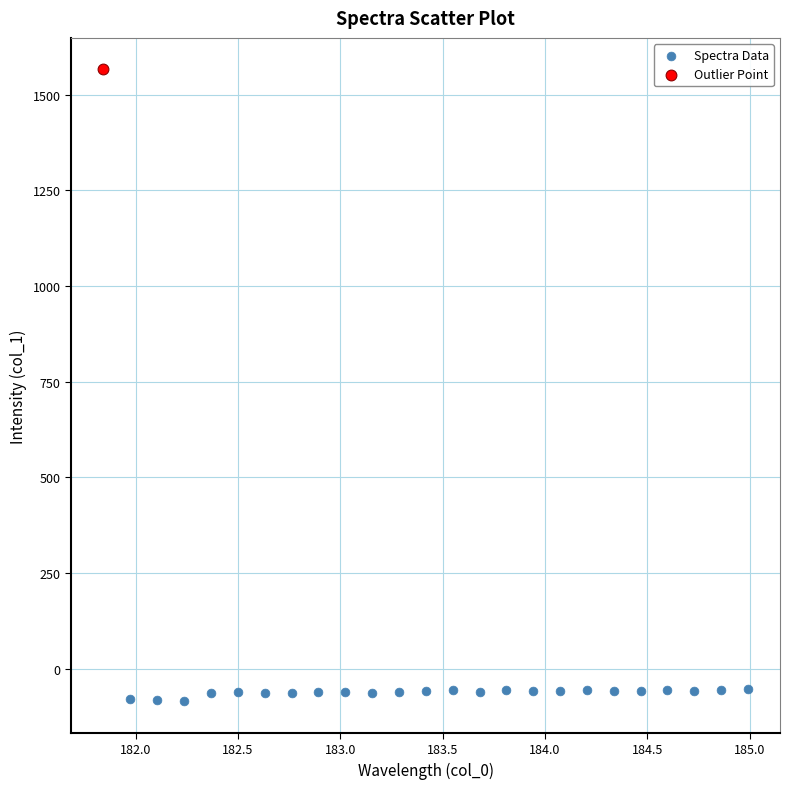

What are all the series names shown in the legend?

Spectra Data, Outlier Point